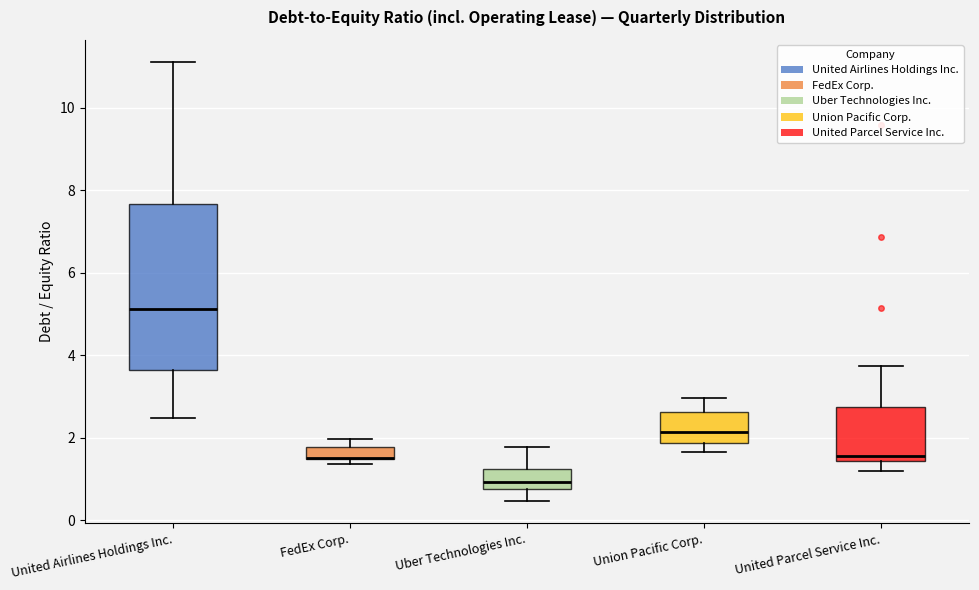

Reading left to right, transcribe this box plot: for each box, give where its median line is, the range the box spans, and where its two whiskers end, as read against the y-axis. The values are not printed on the chart, so give them approximately, as read against the axis.

United Airlines Holdings Inc.: median 5.2, box 3.6 to 7.6, whiskers 2.4 to 11.2
FedEx Corp.: median 1.6 (drawn on the box's lower edge), box 1.4 to 1.8, whiskers 1.4 (just below the box's lower edge) to 2.0
Uber Technologies Inc.: median 1.0, box 0.8 to 1.2, whiskers 0.4 to 1.8
Union Pacific Corp.: median 2.2, box 1.8 to 2.6, whiskers 1.6 to 3.0
United Parcel Service Inc.: median 1.6, box 1.4 to 2.8, whiskers 1.2 to 3.8